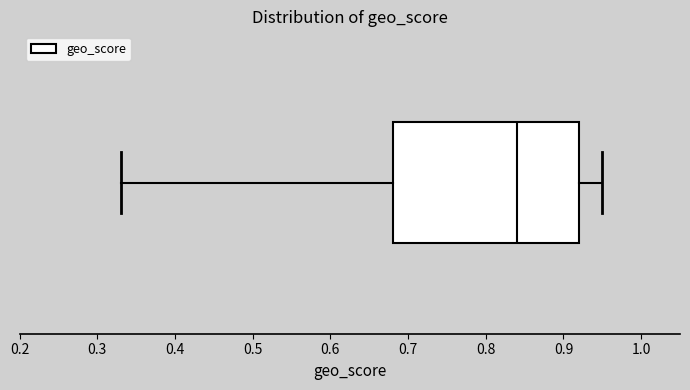

Transcribe this box plot: give where the median line is, the range the box spans, and where the two whiskers end, as read against the x-axis. The values are not printed on the chart, so give them approximately, as read against the axis.

median 0.84, box 0.68 to 0.92, whiskers 0.33 to 0.95